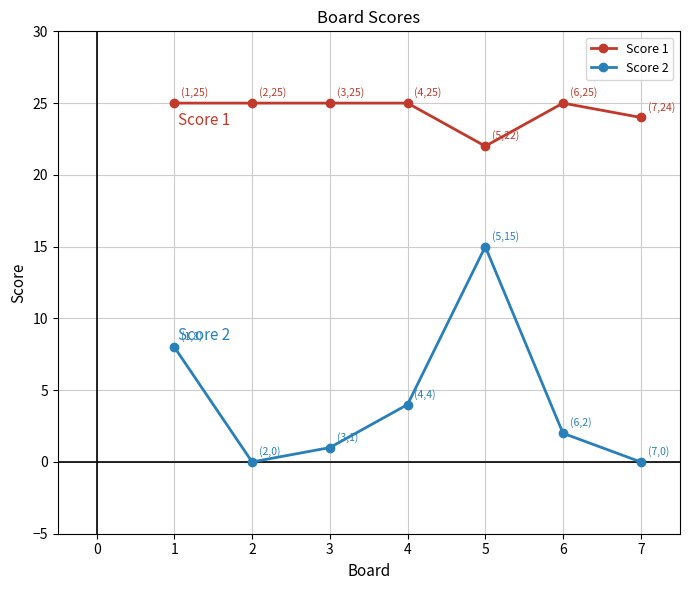

True or false: Score 2 has more than 2 interior local peaks.

False